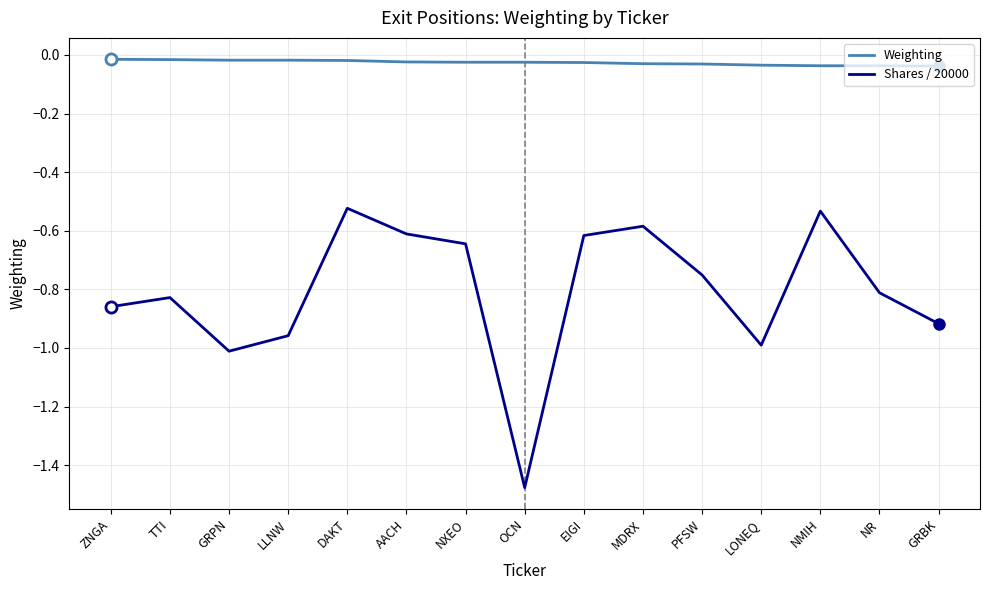

What is the difference between the maximum and minimum values in the Shares / 20000 series?

1.0